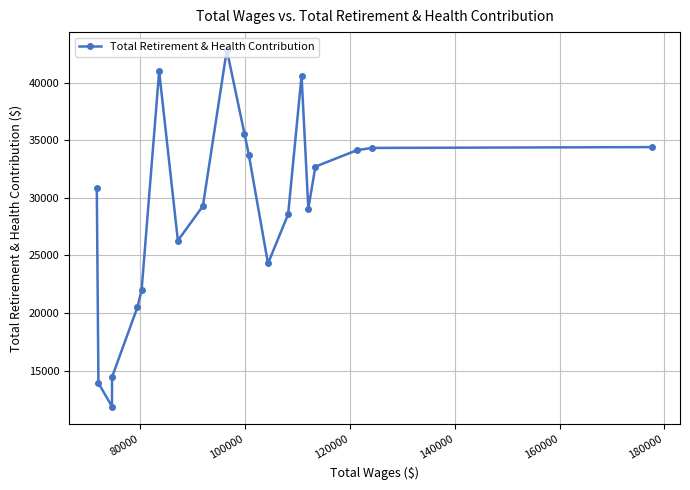

True or false: the data has more than 2 interior local peaks.

True